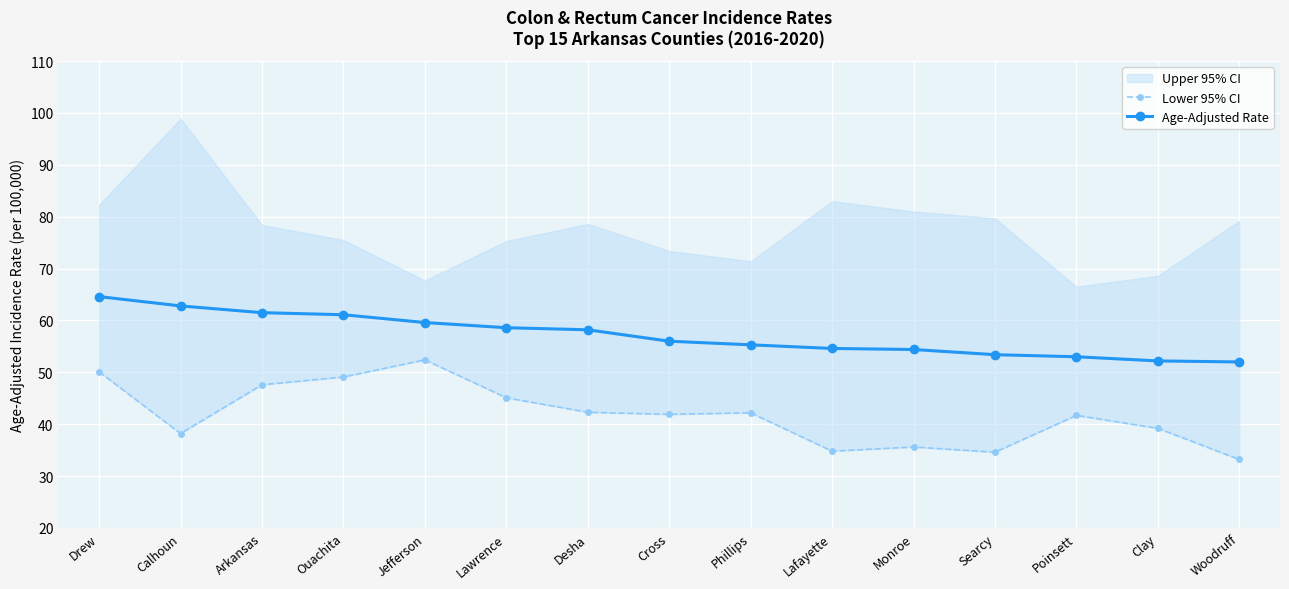

True or false: Age-Adjusted Rate has a value of 62.8 at Calhoun.

True